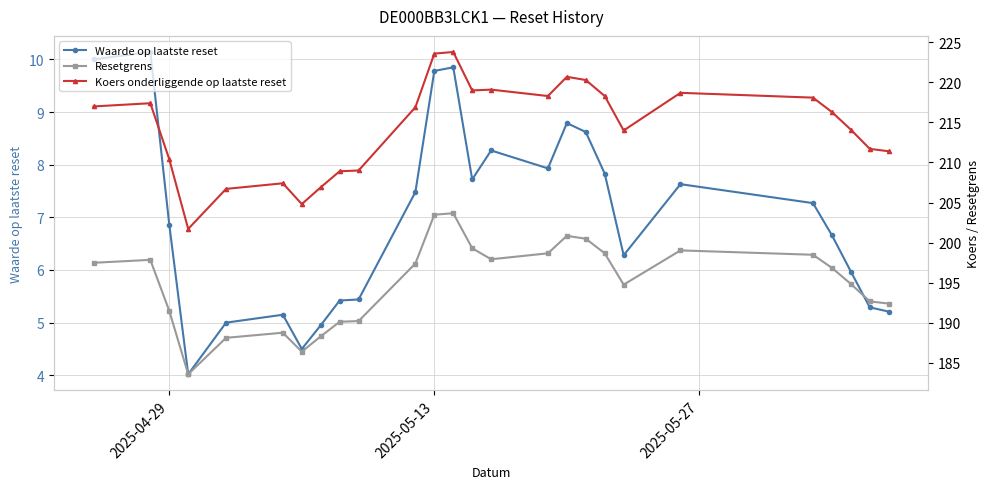

What is the maximum value for Waarde op laatste reset?

10.1